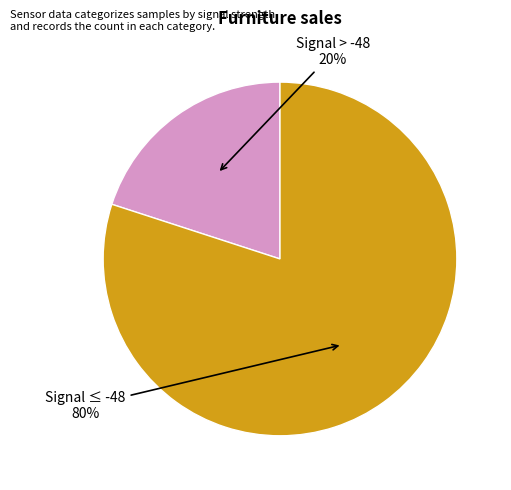

Is it true that Signal > -48 is 20% of the pie?

True